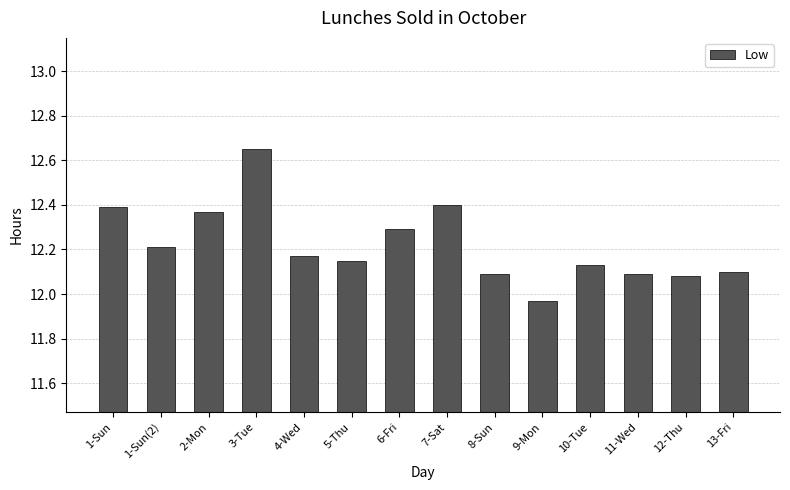

What is the sum of all values?

171.1